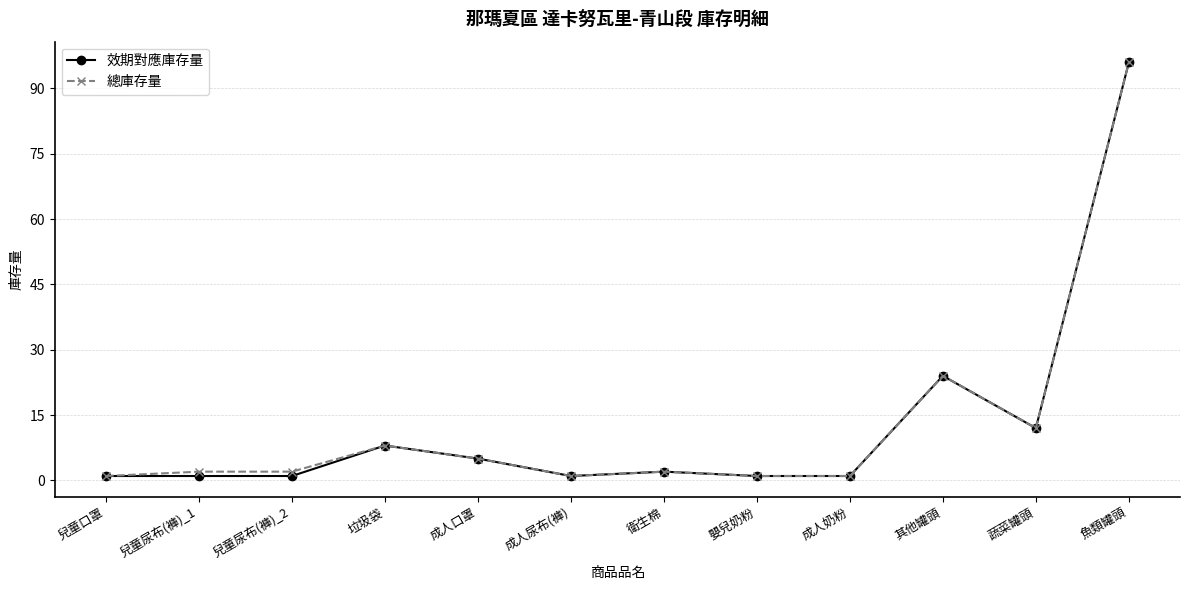

At which category is the sum across all series the highest?

魚類罐頭